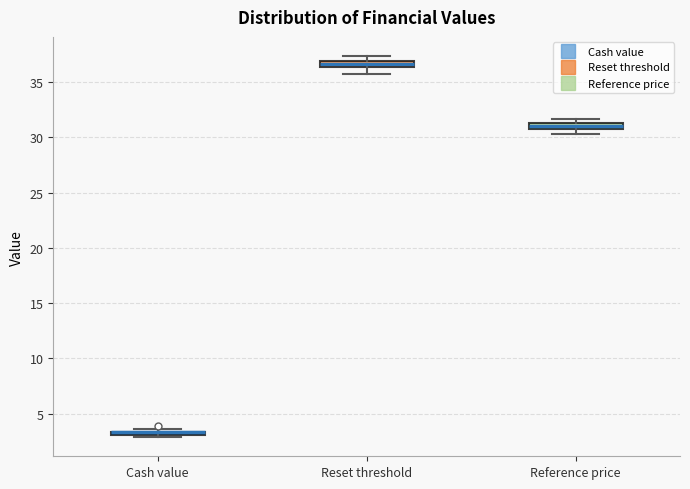

Where is the lower edge of the box for Reference price on the y-axis? The values are not printed on the chart, so give them approximately, as read against the axis.

31.0